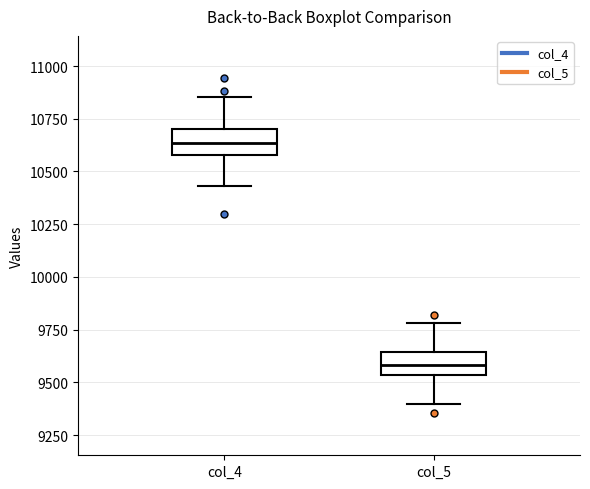

Which box's median line is the highest?

col_4